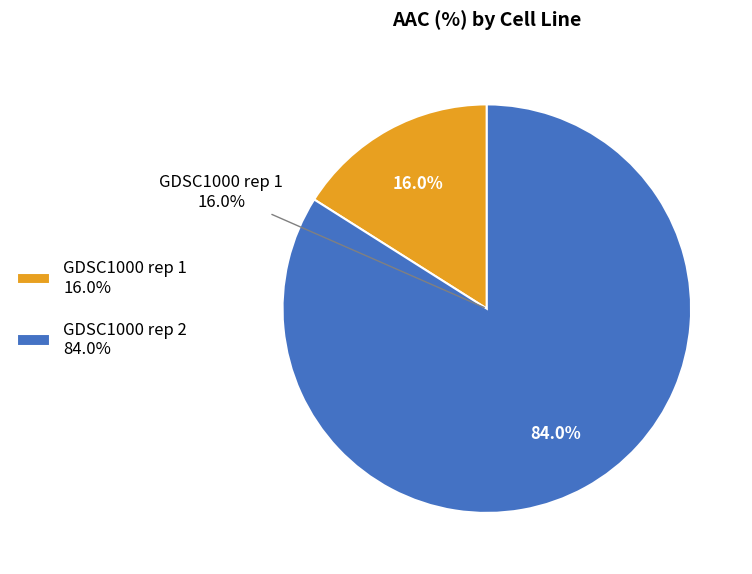

Which category accounts for the majority?

GDSC1000 rep 2